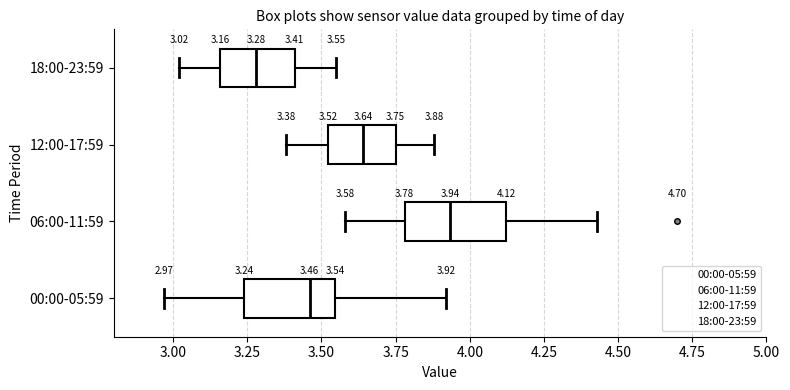

Which box's median line is the furthest to the left?

18:00-23:59